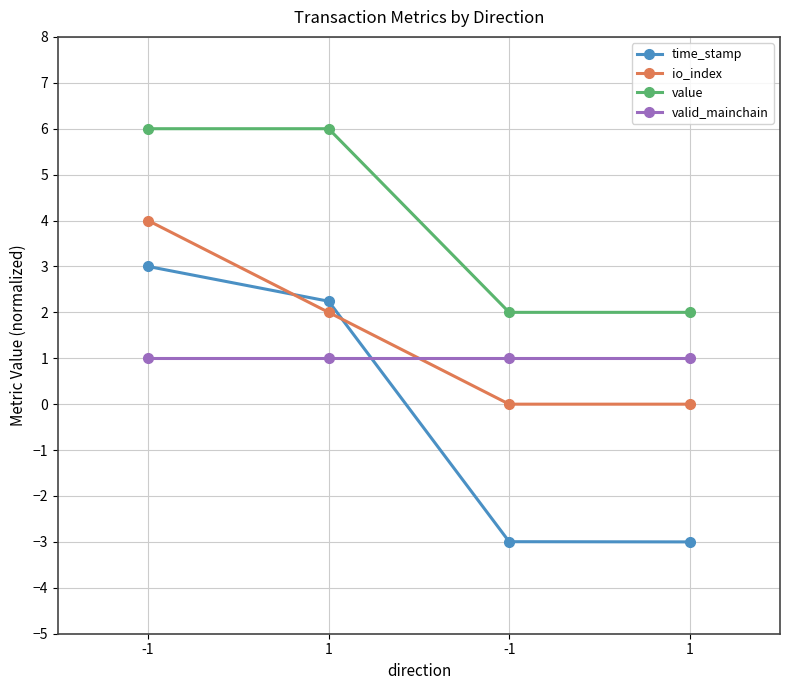

Rank the categories by time_stamp value from highest to lowest.

-1, 1, -1, 1